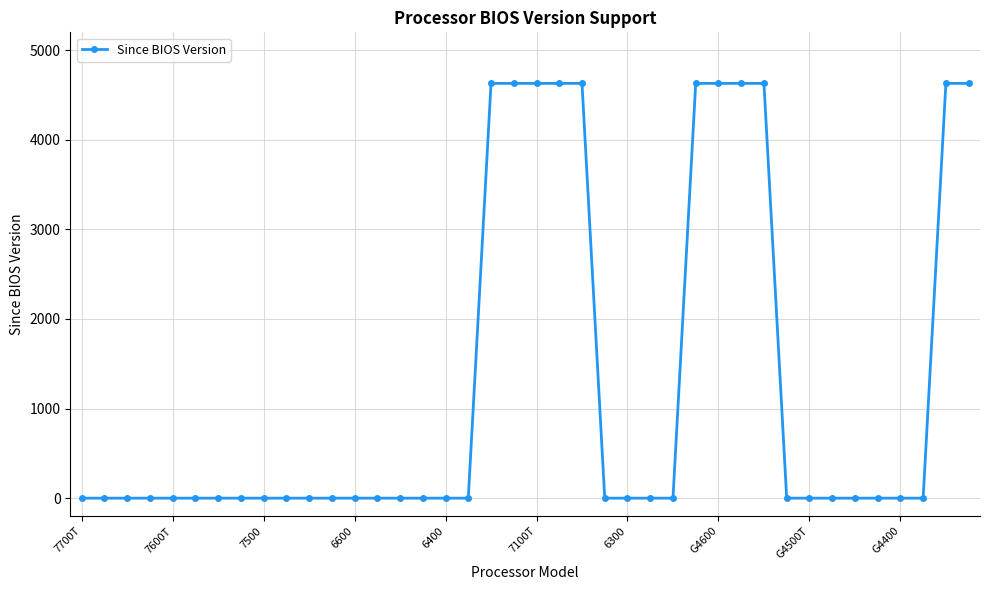

What is the difference between the second highest and second lowest values?

4630